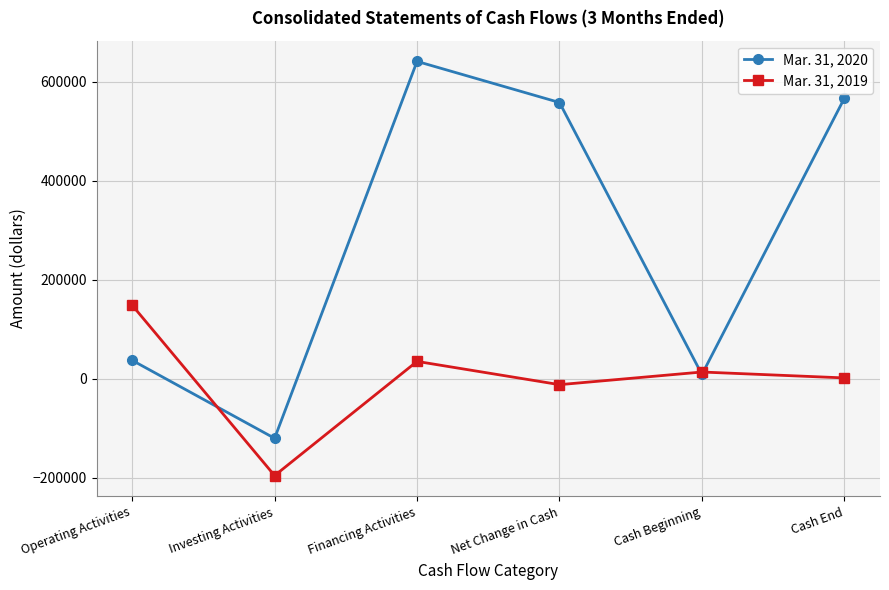

Rank the series by their average value, from highest to lowest.

Mar. 31, 2020, Mar. 31, 2019